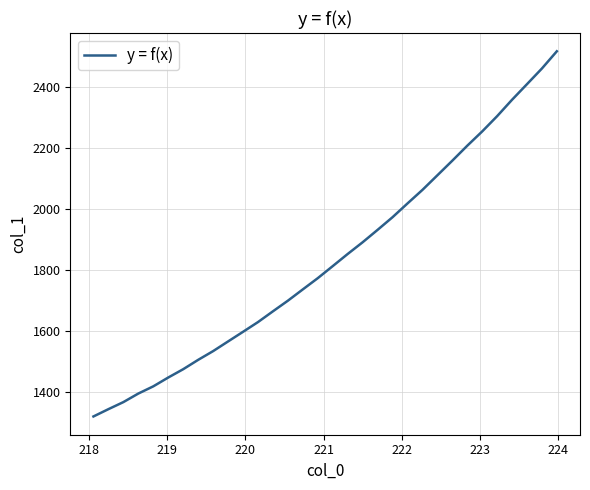

What is the sum of all values?

58791.1